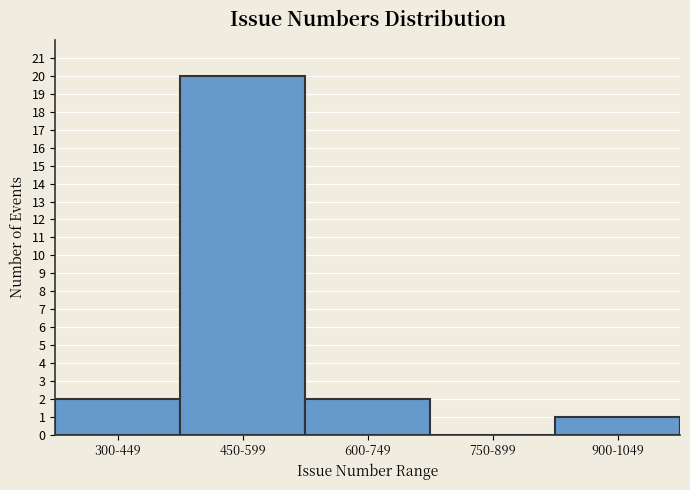

Reading right to left, extract all data points from this chart.

900-1049=1	750-899=0	600-749=2	450-599=20	300-449=2